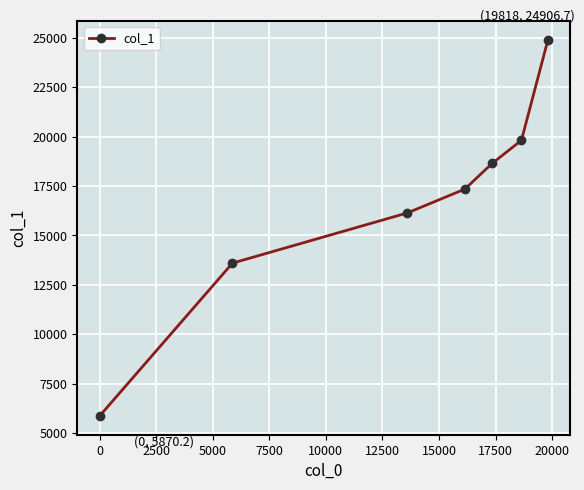

What is the value of the 5th point from the left?

18644.9